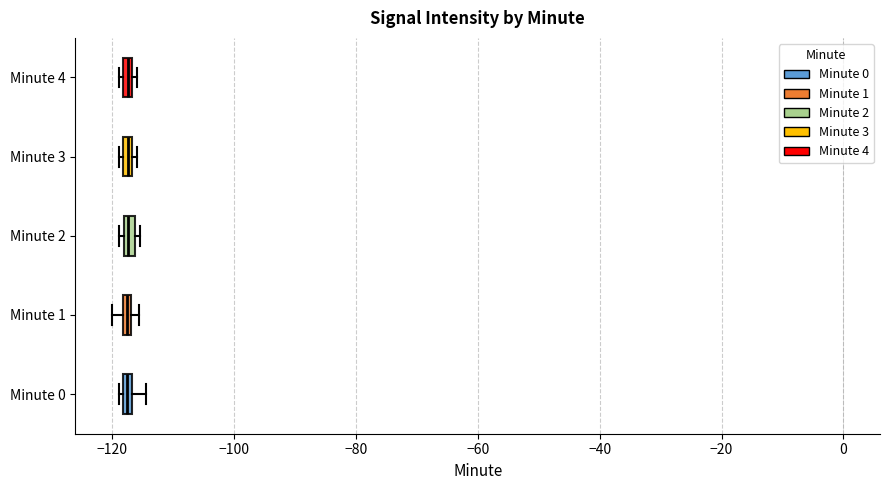

Where is the right edge of the box for Minute 1 on the x-axis? The values are not printed on the chart, so give them approximately, as read against the axis.

-116